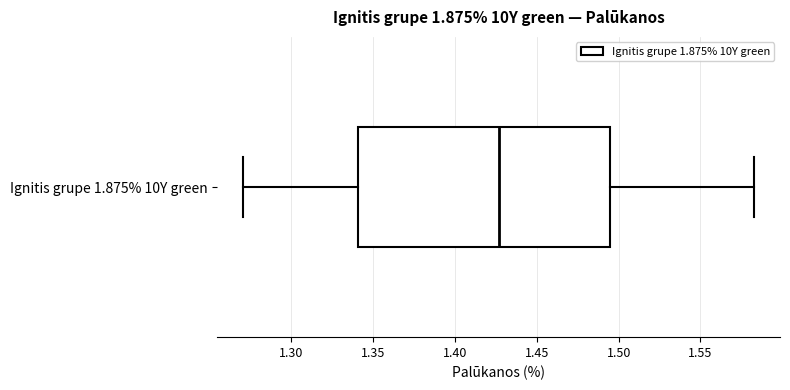

Where does the right whisker of the box for Ignitis grupe 1.875% 10Y green end on the x-axis? The values are not printed on the chart, so give them approximately, as read against the axis.

1.585